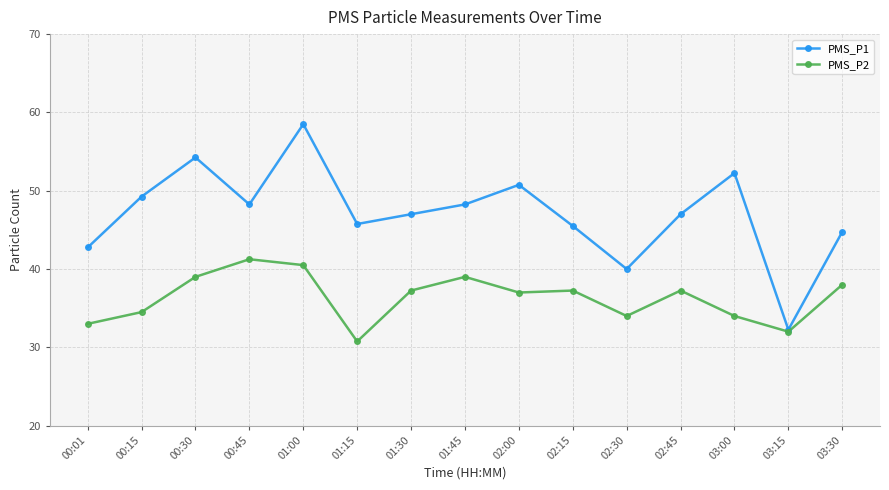

Rank the series by their average value, from lowest to highest.

PMS_P2, PMS_P1